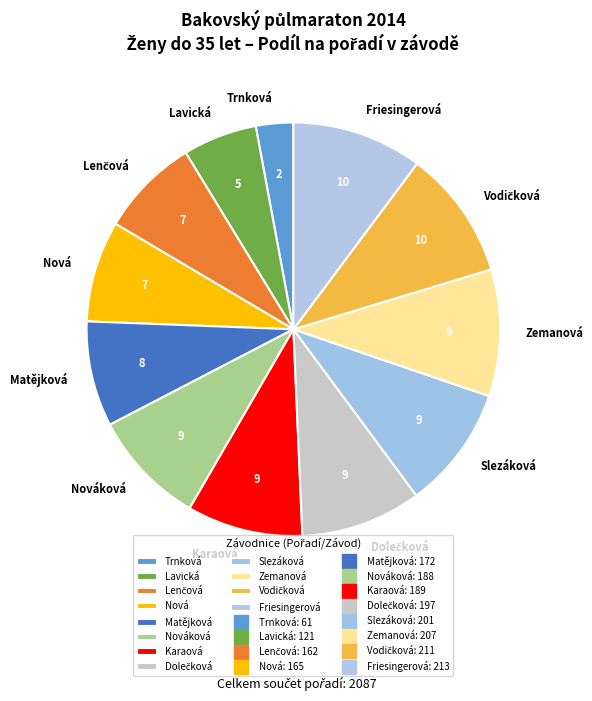

What is the ratio of the value at Slezáková to the value at Matějková?

1.2